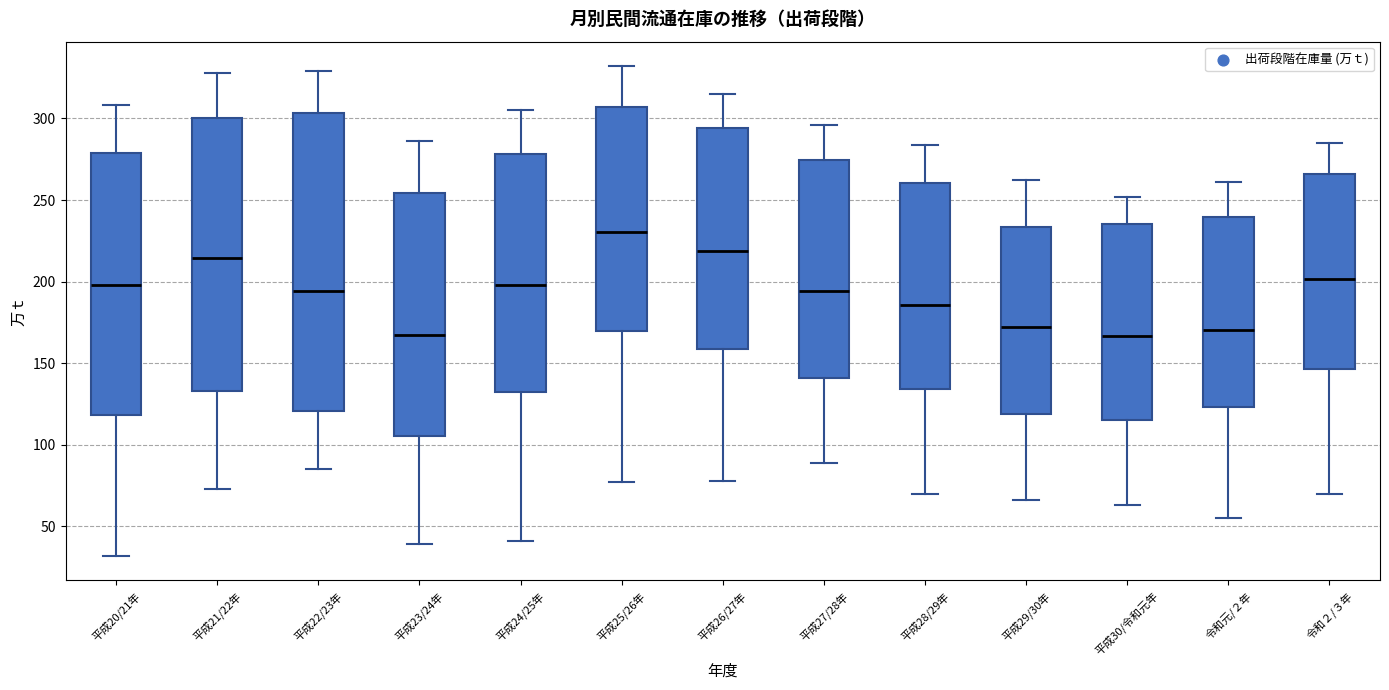

Where is the upper edge of the box for 平成30/令和元年 on the y-axis? The values are not printed on the chart, so give them approximately, as read against the axis.

235